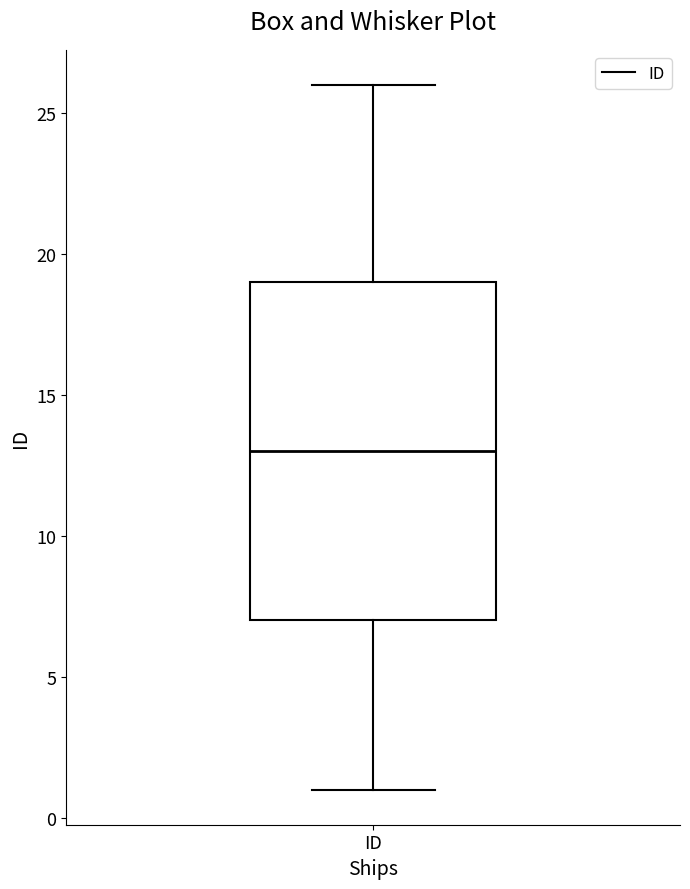

Read this box plot against the y-axis: the position of the median line, the range covered by the box, and the ends of both whiskers. The values are not printed on the chart, so give them approximately, as read against the axis.

median 13, box 7 to 19, whiskers 1 to 26